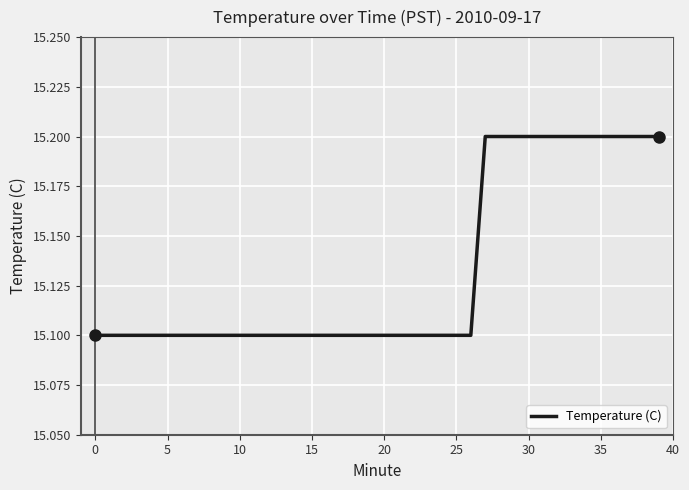

What is the greatest value displayed?

15.2